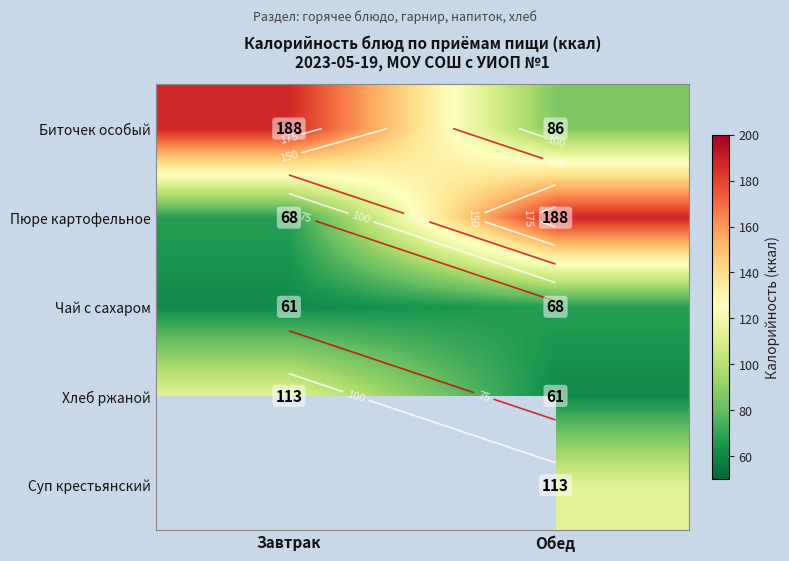

At which category is the sum across all series the highest?

Обед